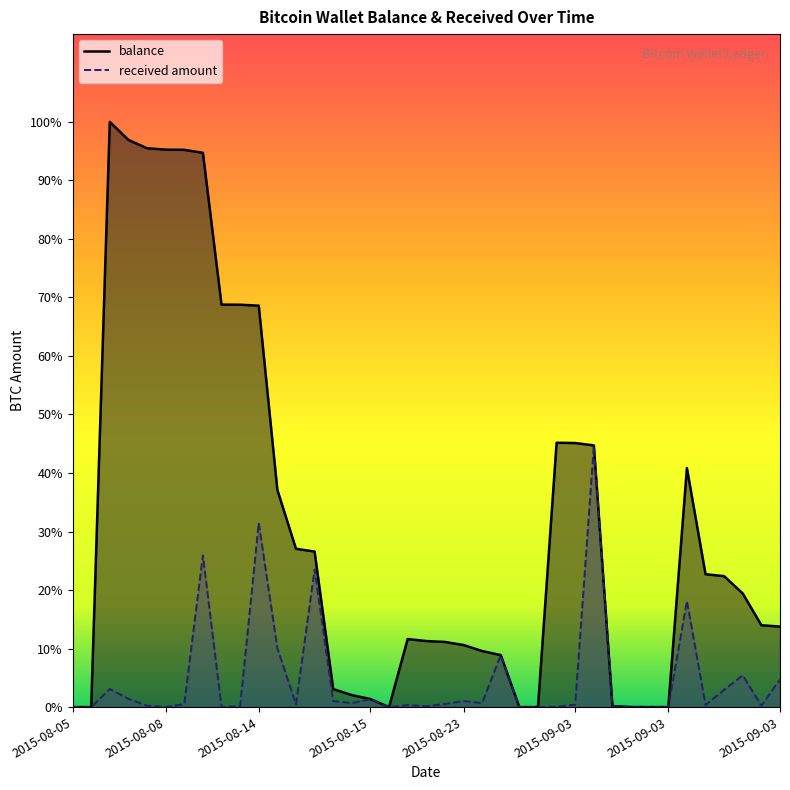

In balance, how many points are higher than both neighbors (excluding endpoints)?

4